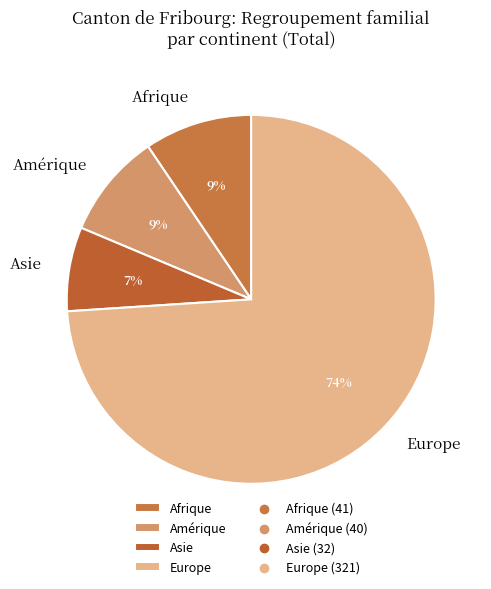

The Afrique slice represents 19% of the pie. True or false?

False